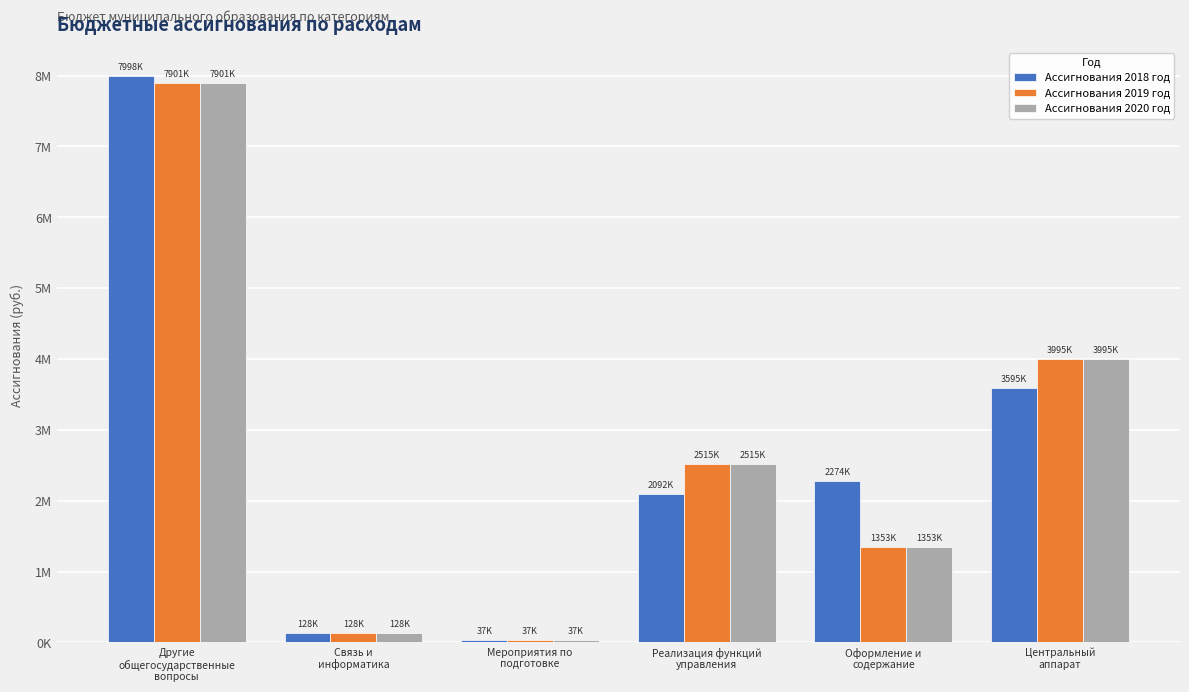

Does the chart contain any negative values?

No